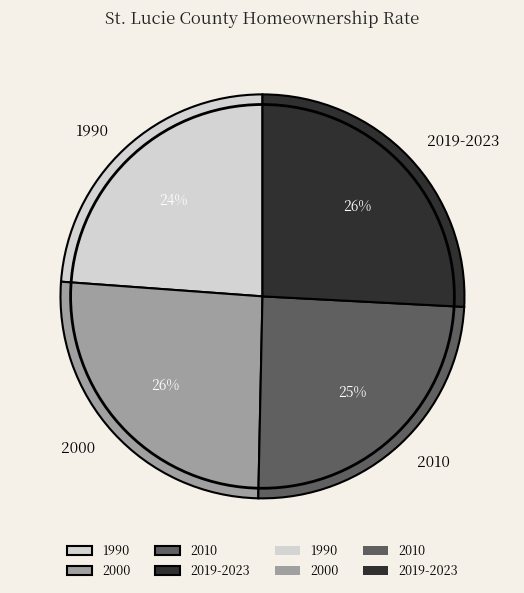

The 2010 slice represents 30% of the pie. True or false?

False